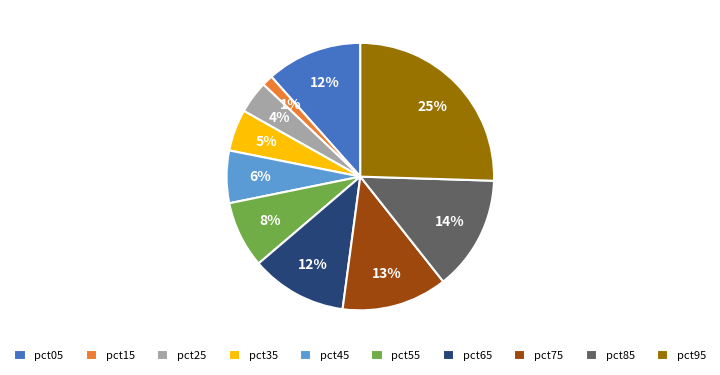

To the nearest percent, what is the difference between the largest and smallest slice percentages?

24%